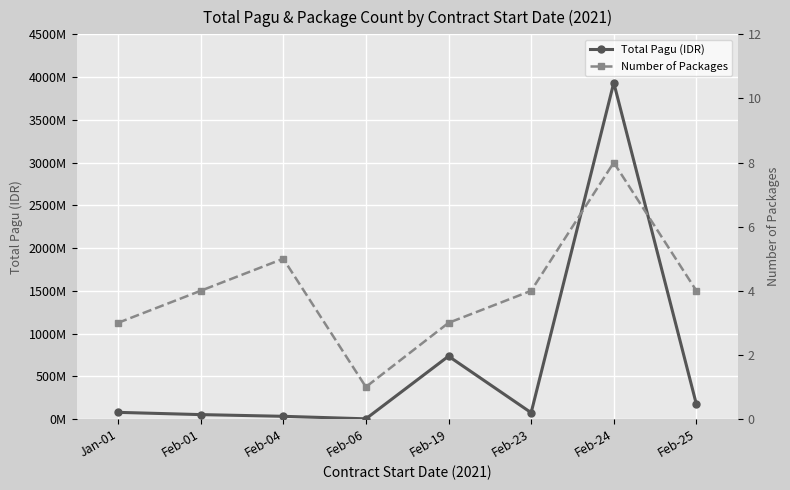

How many data points does each series have?

8